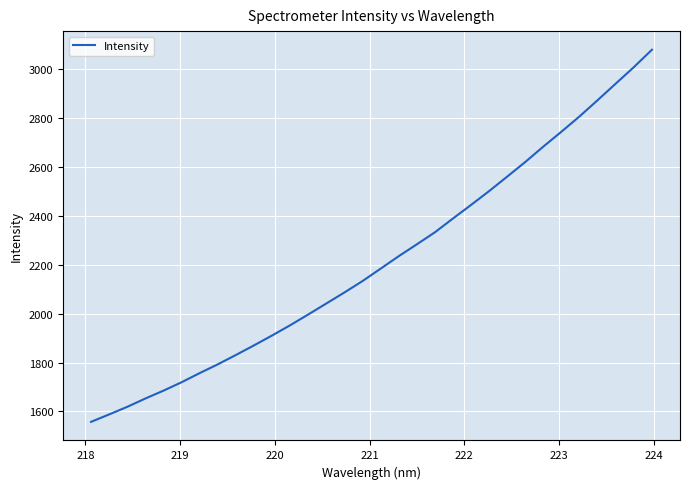

What is the difference between the maximum and minimum values?

1521.2